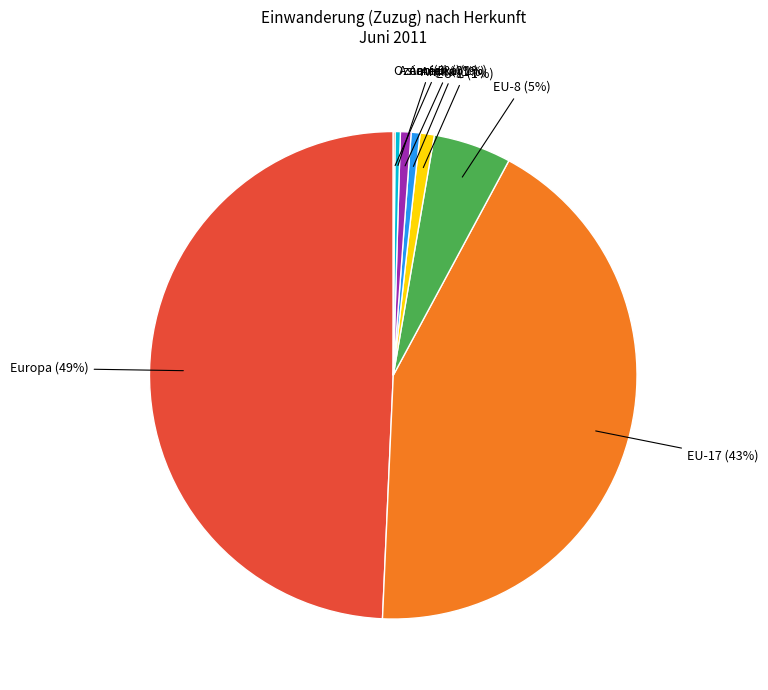

The Amerika slice represents 12% of the pie. True or false?

False